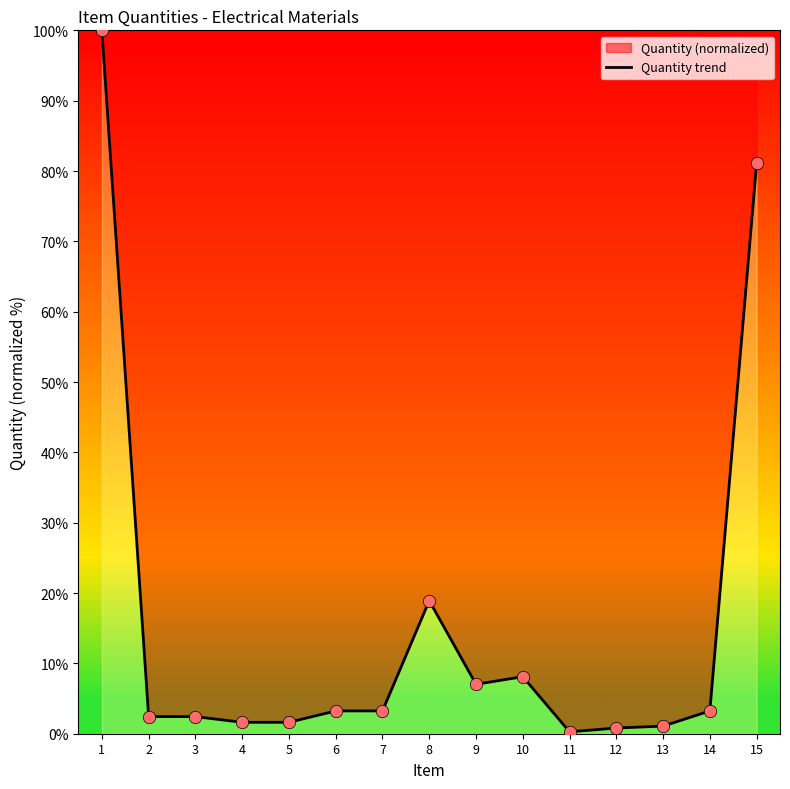

Which has a higher value, 7 or 3?

7